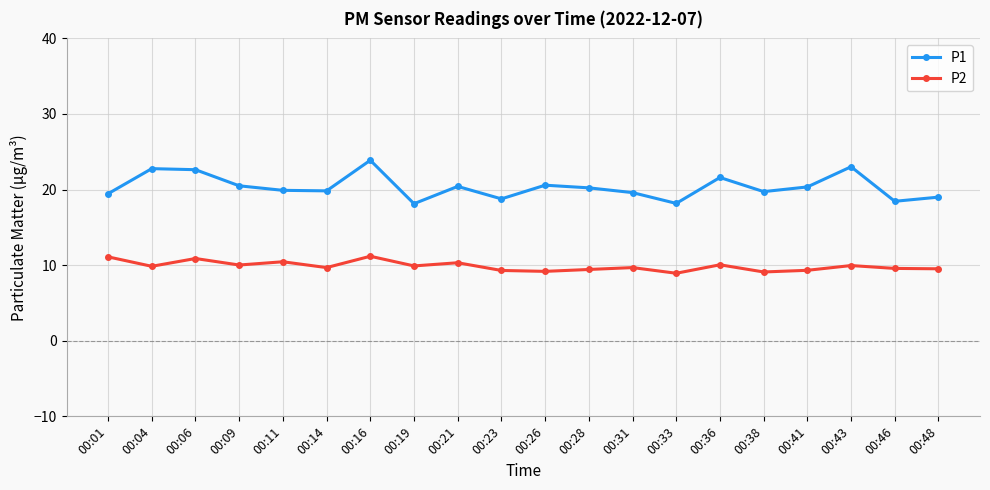

What are all the series names shown in the legend?

P1, P2